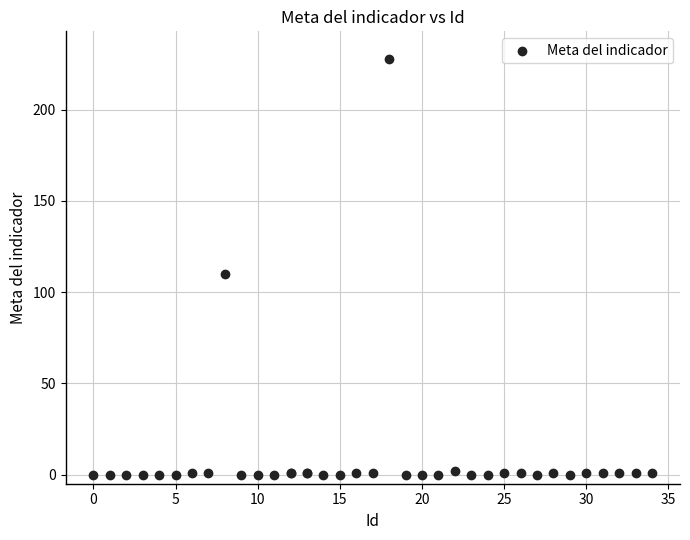

What Y value in the scatter plot is closest to 114?

110